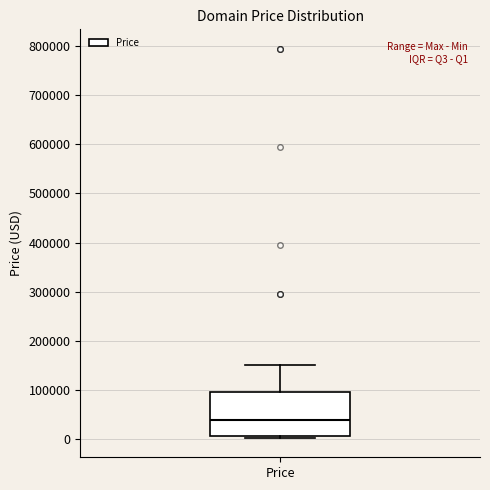

Transcribe this box plot: give where the median line is, the range the box spans, and where the two whiskers end, as read against the y-axis. The values are not printed on the chart, so give them approximately, as read against the axis.

median 40000, box 0 to 90000, whiskers 0 to 150000